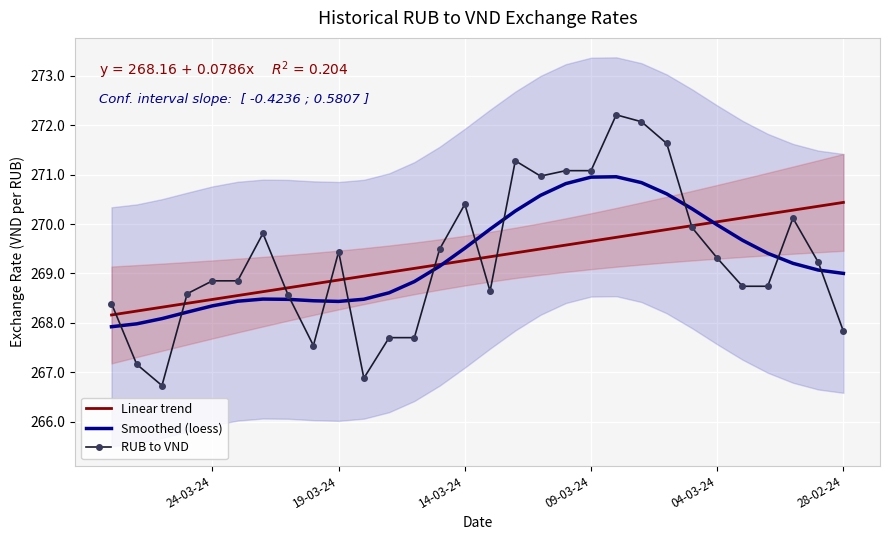

What is the smallest value displayed?

266.7